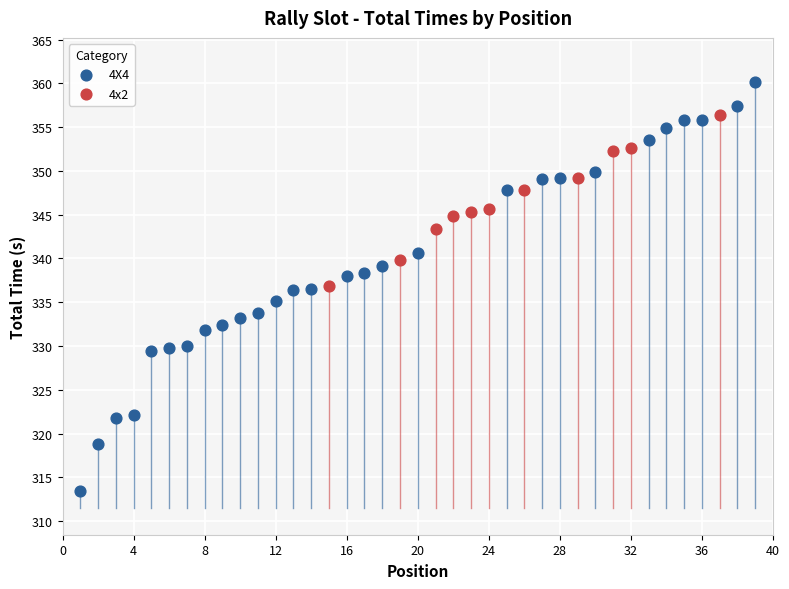

Which series has the widest spread of Y values?

4X4